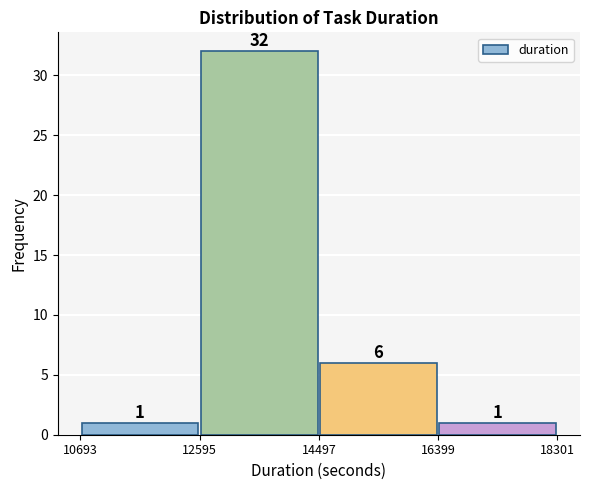

Reading left to right, transcribe this chart: for each bar, give the range it covers on the x-axis and its height.

10693 to 12595: 1
12595 to 14497: 32
14497 to 16399: 6
16399 to 18301: 1